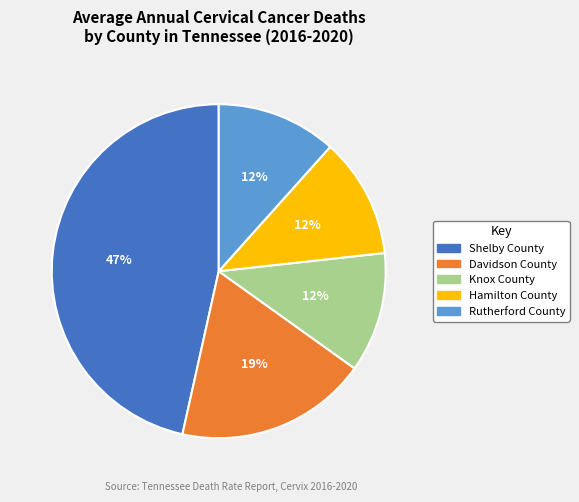

Combined, do Davidson County and Shelby County account for over 50%?

Yes